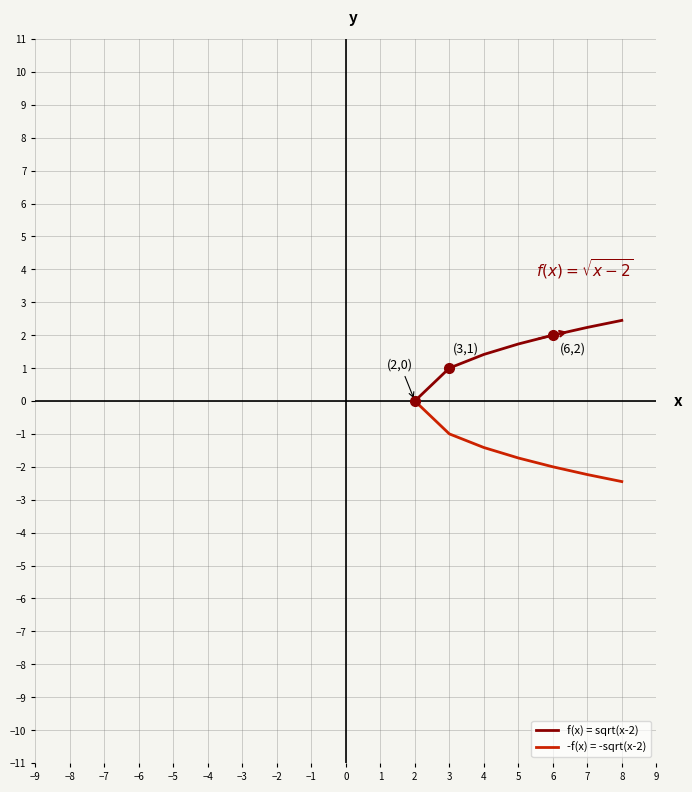

At 7, list the series in order from smallest to largest.

-f(x) = -sqrt(x-2), f(x) = sqrt(x-2)